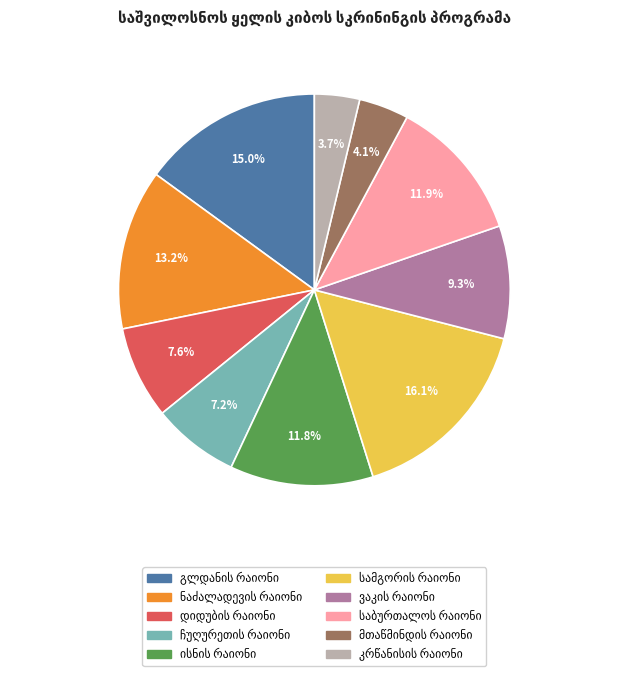

Does any single category account for the majority?

No